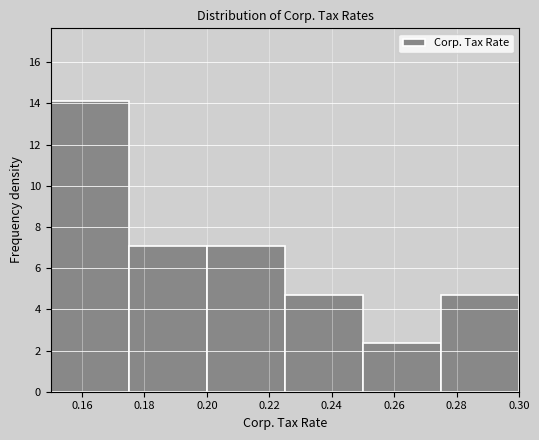

How tall is the bar that spans 0.275 to 0.300 on the x-axis? The values are not printed on the chart, so give them approximately, as read against the axis.

4.8